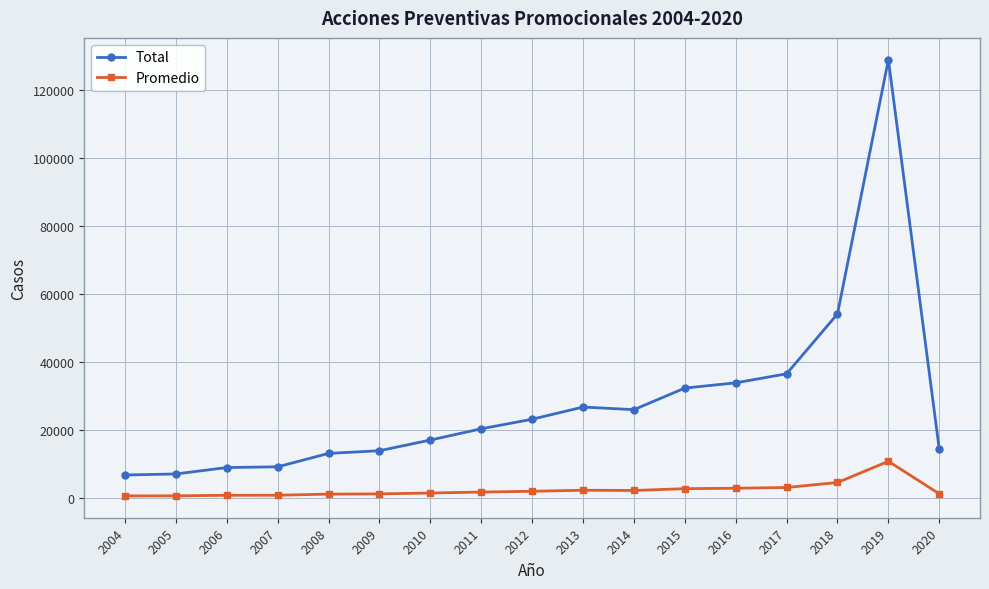

What is the highest value of the Promedio series?

10751.9